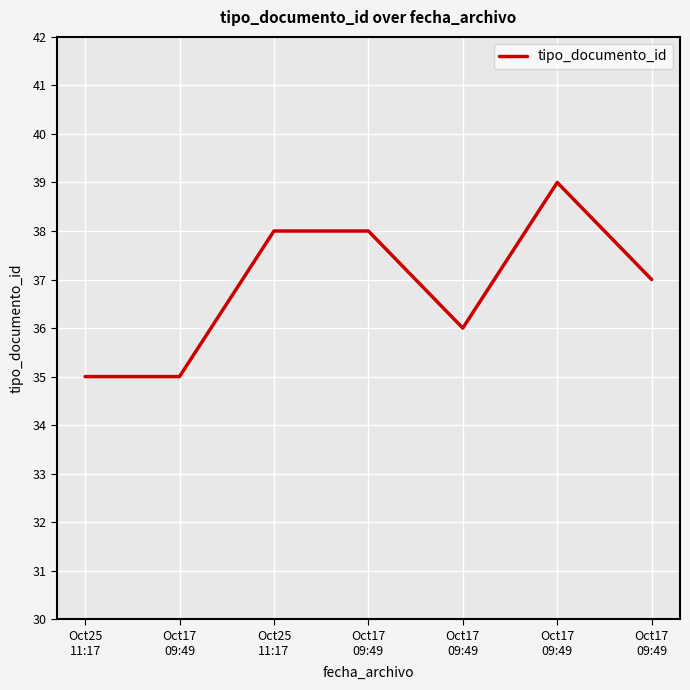

What is the minimum value shown in the chart?

35